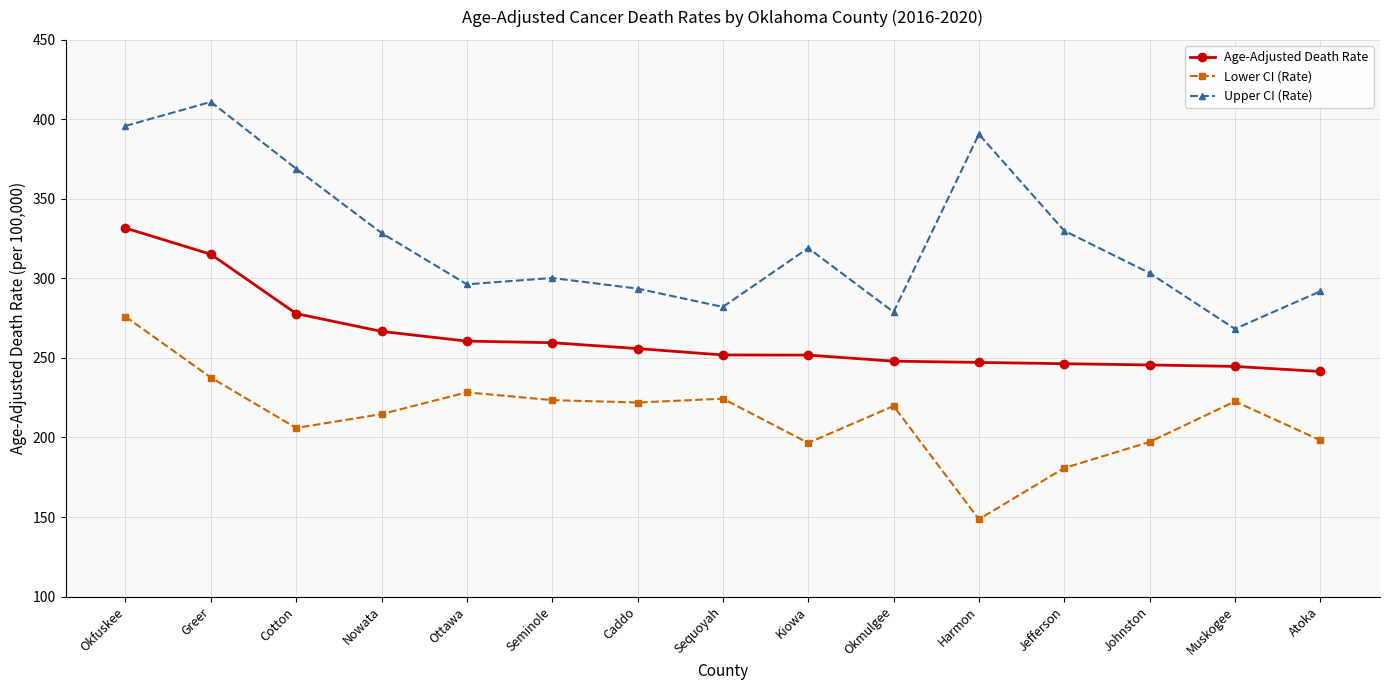

How many lines are shown in the chart?

3